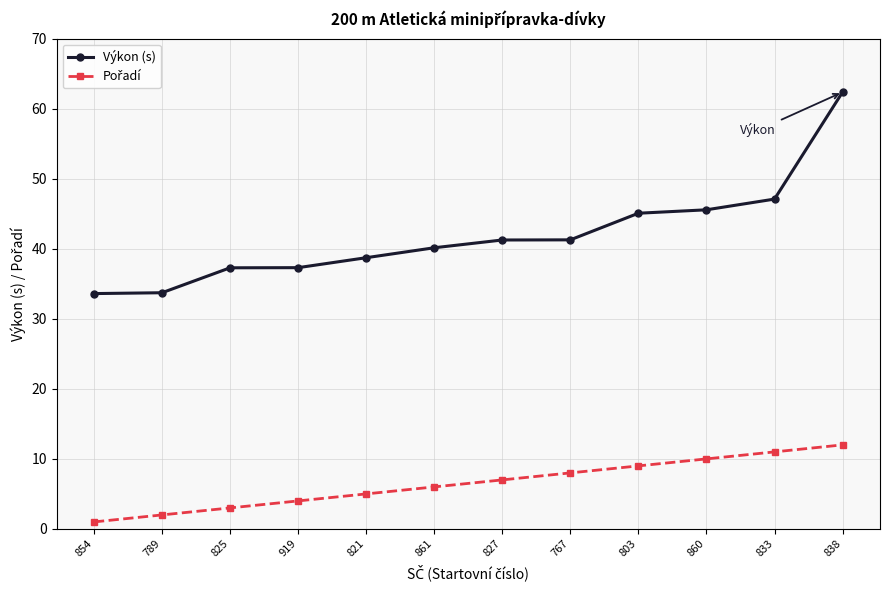

Which series has the widest spread of values?

Výkon (s)